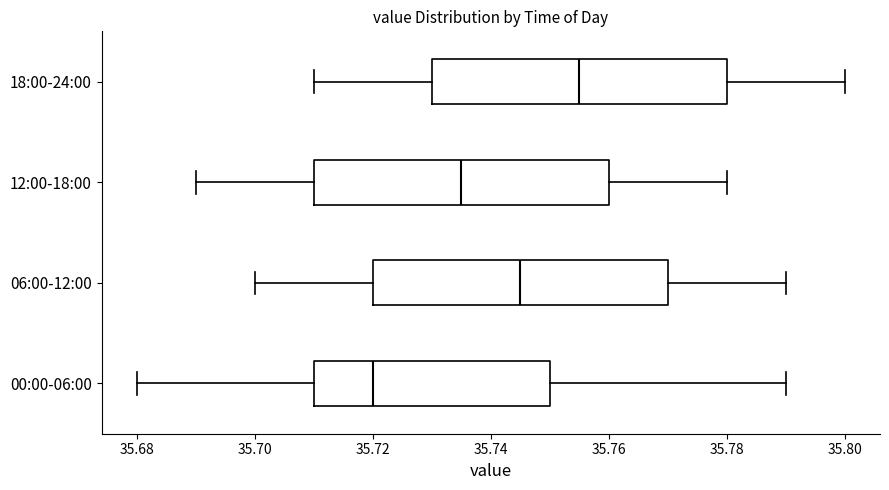

Reading bottom to top, transcribe this box plot: for each box, give where its median line is, the range the box spans, and where its two whiskers end, as read against the x-axis. The values are not printed on the chart, so give them approximately, as read against the axis.

00:00-06:00: median 35.720, box 35.710 to 35.750, whiskers 35.680 to 35.790
06:00-12:00: median 35.746, box 35.720 to 35.770, whiskers 35.700 to 35.790
12:00-18:00: median 35.736, box 35.710 to 35.760, whiskers 35.690 to 35.780
18:00-24:00: median 35.756, box 35.730 to 35.780, whiskers 35.710 to 35.800